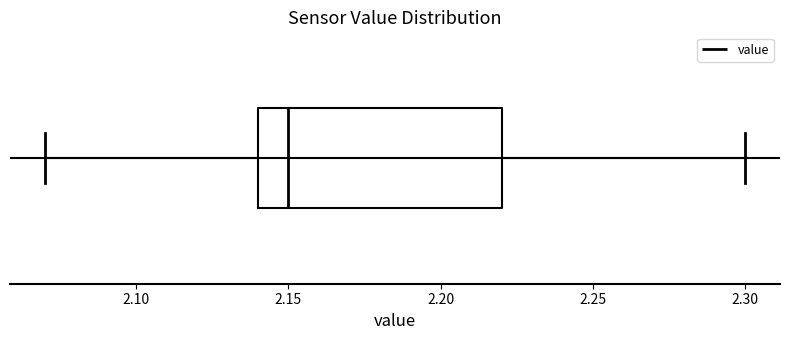

Read this box plot against the x-axis: the position of the median line, the range covered by the box, and the ends of both whiskers. The values are not printed on the chart, so give them approximately, as read against the axis.

median 2.15, box 2.14 to 2.22, whiskers 2.07 to 2.30